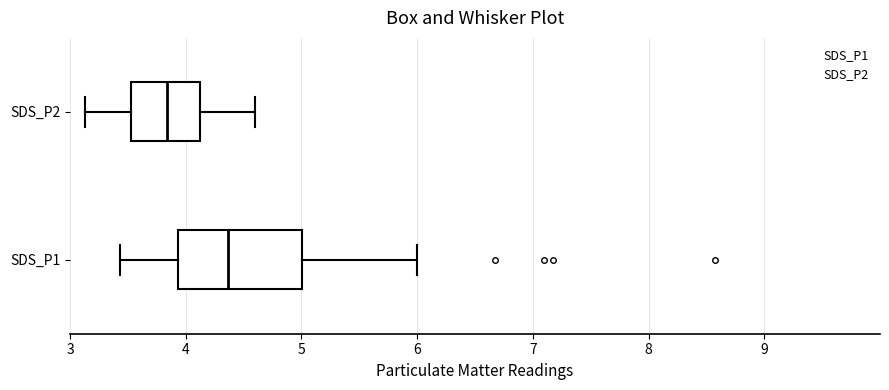

Which box is the widest, from its left edge to its right edge?

SDS_P1